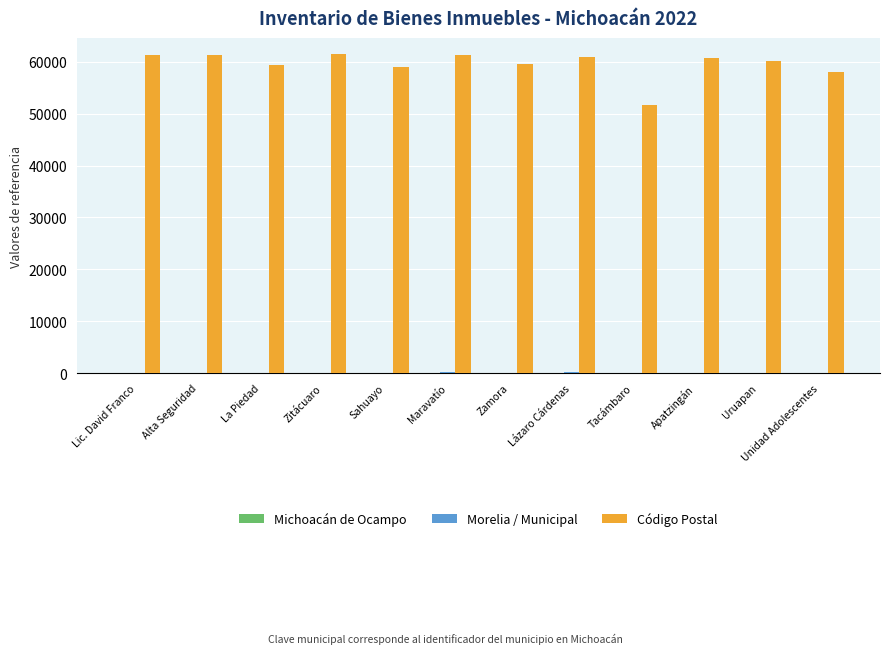

How many groups of bars are there?

12